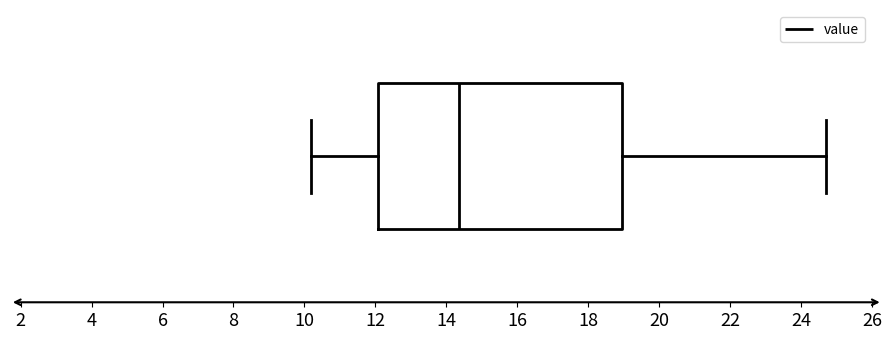

Where is the right edge of the box on the x-axis? The values are not printed on the chart, so give them approximately, as read against the axis.

19.0